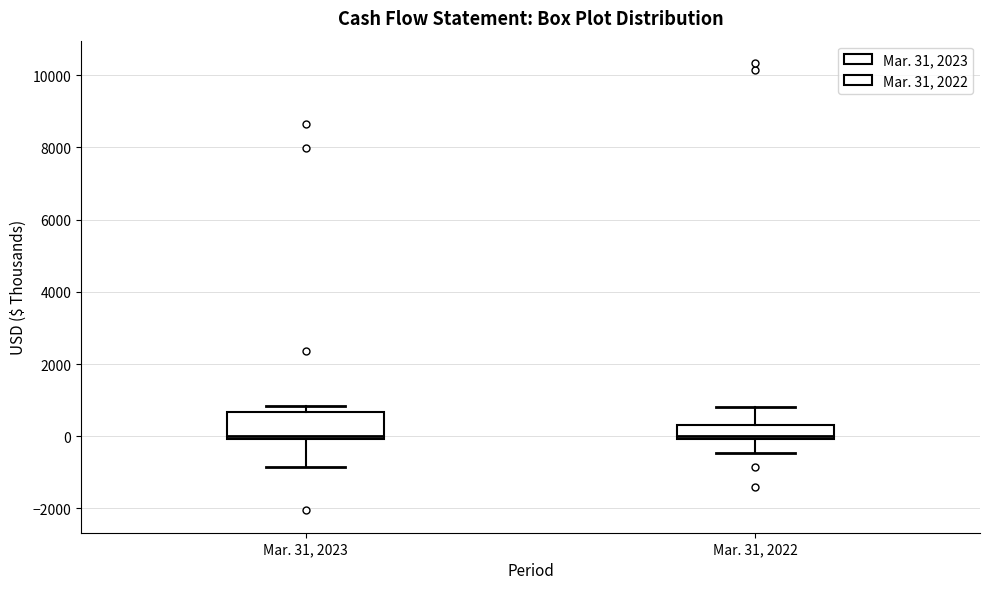

Comparing the boxes themselves (not the whiskers), which one is the tallest?

Mar. 31, 2023